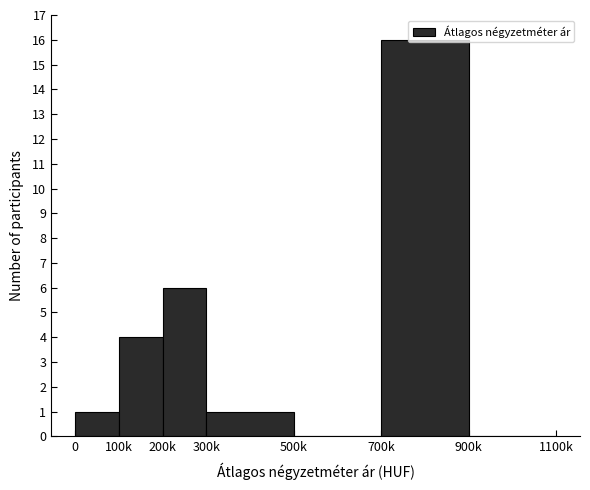

Where is the data nearest to the value 8?

200k